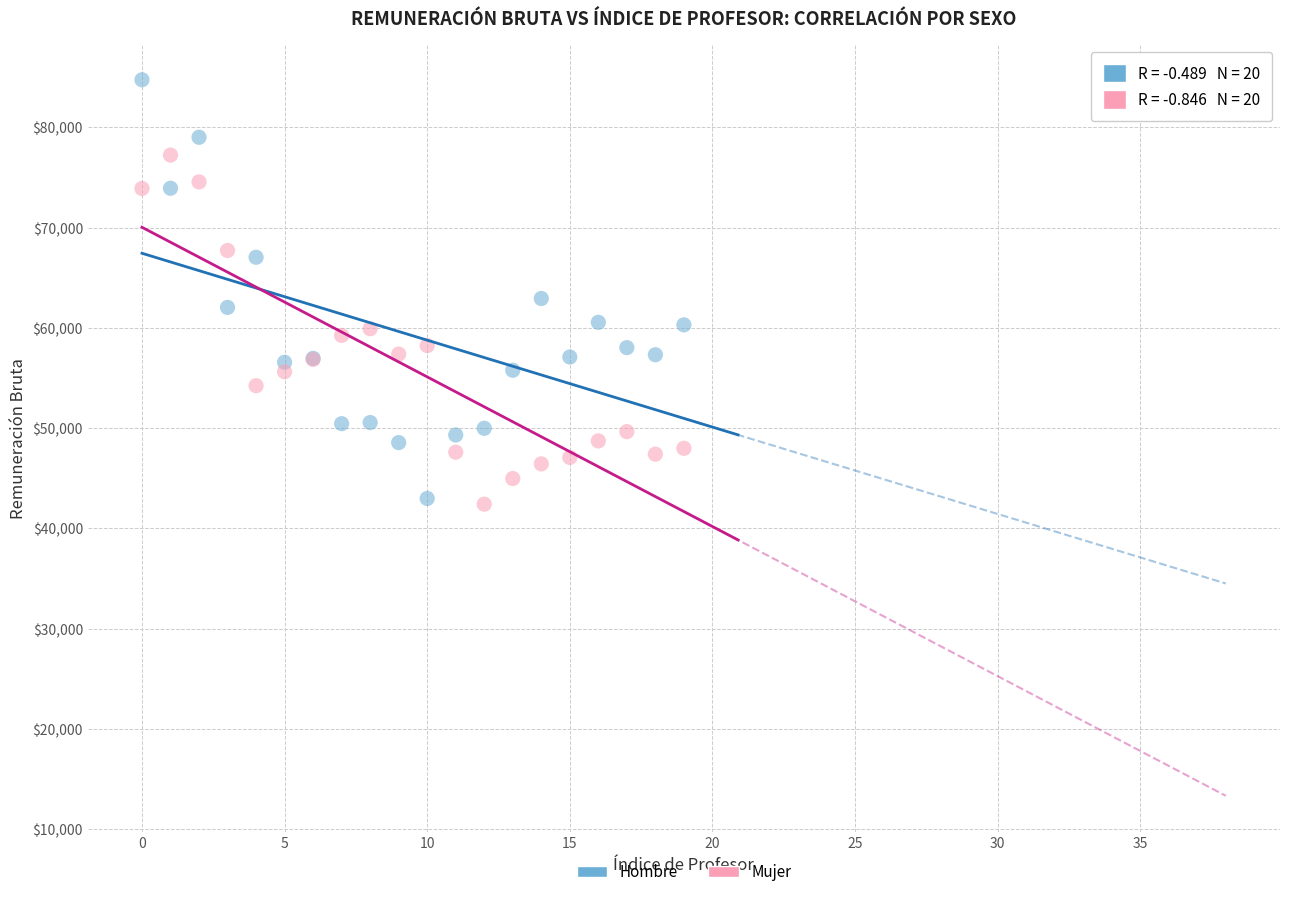

Which series reaches the maximum Y coordinate?

Hombre